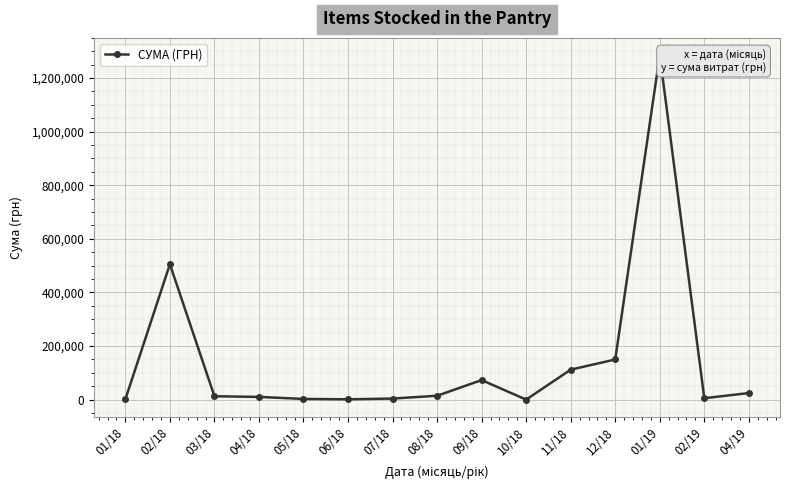

What is the ratio of the value at 02/19 to the value at 10/18?

29.4